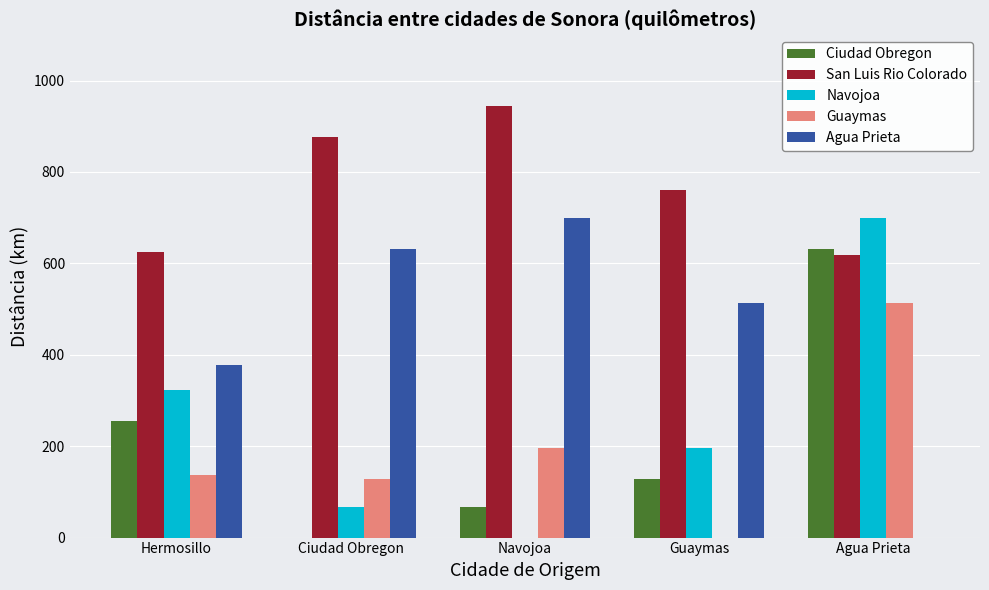

The San Luis Rio Colorado series shows 624 at Hermosillo. True or false?

True